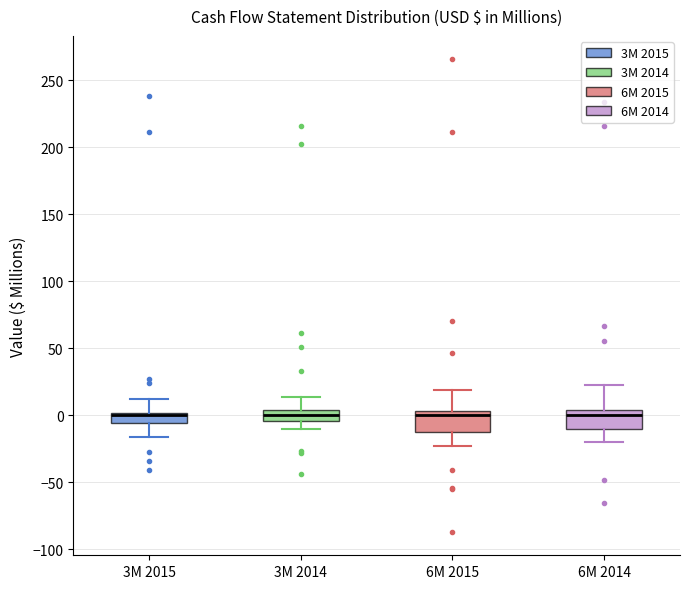

Reading left to right, transcribe this box plot: for each box, give where its median line is, the range the box spans, and where its two whiskers end, as read against the y-axis. The values are not printed on the chart, so give them approximately, as read against the axis.

3M 2015: median 0 (just below the box's upper edge), box -5 to 0, whiskers -15 to 10
3M 2014: median 0, box -5 to 5, whiskers -10 to 15
6M 2015: median 0, box -15 to 5, whiskers -25 to 20
6M 2014: median 0, box -10 to 5, whiskers -20 to 25